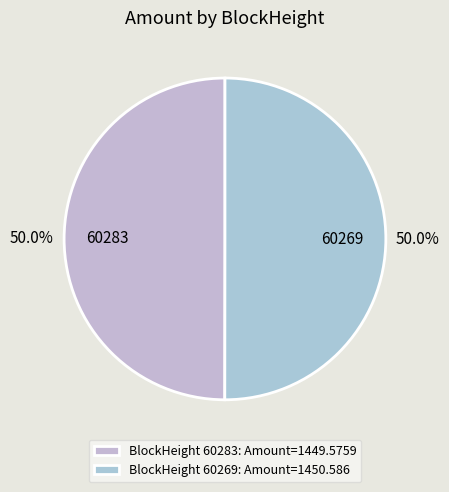

To the nearest percent, what percentage of the pie is 60269?

50%